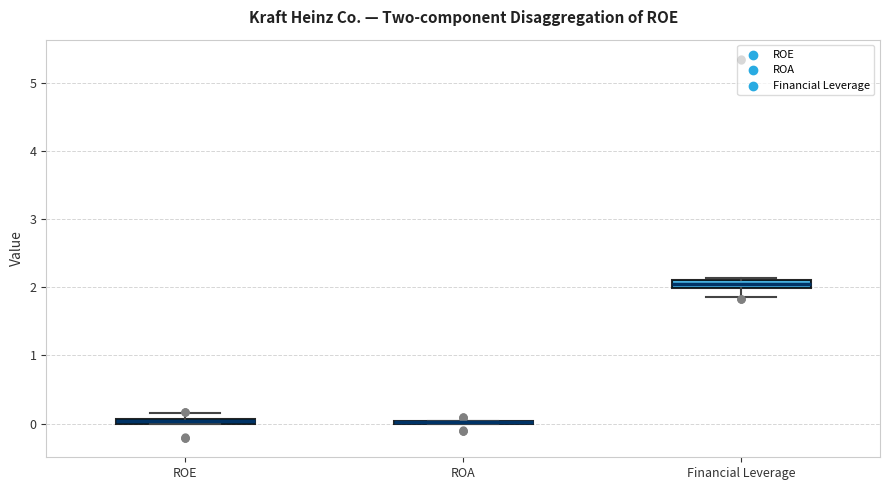

Where is the lower edge of the box for ROE on the y-axis? The values are not printed on the chart, so give them approximately, as read against the axis.

0.0